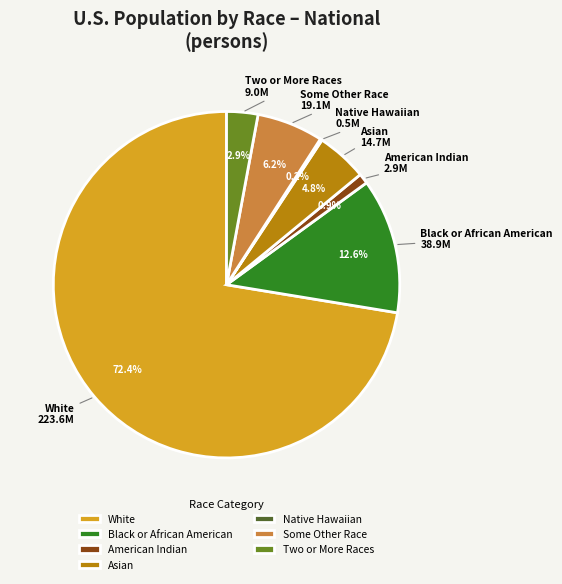

What percentage is NOT represented by Black or African American?

87.4%